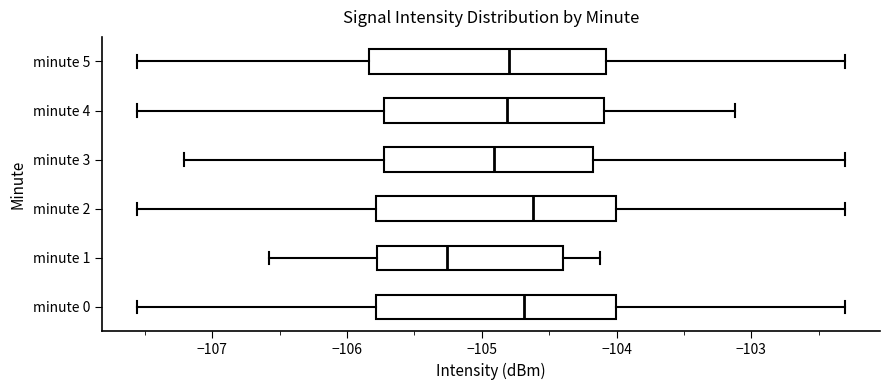

Reading bottom to top, read every box against the x-axis: the position of its median line, the range the box covers, and the ends of its whiskers. The values are not printed on the chart, so give them approximately, as read against the axis.

minute 0: median -104.7, box -105.8 to -104.0, whiskers -107.6 to -102.3
minute 1: median -105.3, box -105.8 to -104.4, whiskers -106.6 to -104.1
minute 2: median -104.6, box -105.8 to -104.0, whiskers -107.6 to -102.3
minute 3: median -104.9, box -105.7 to -104.2, whiskers -107.2 to -102.3
minute 4: median -104.8, box -105.7 to -104.1, whiskers -107.6 to -103.1
minute 5: median -104.8, box -105.8 to -104.1, whiskers -107.6 to -102.3